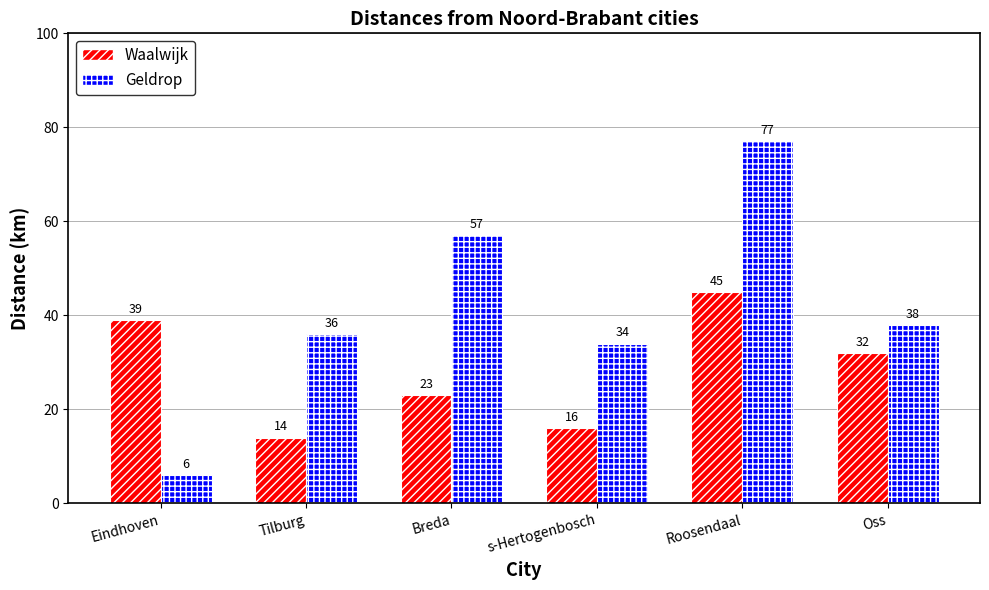

Which series has the largest total across all categories?

Geldrop